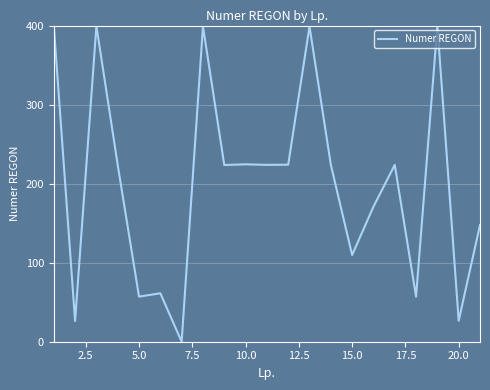

How many positive values are there?

20